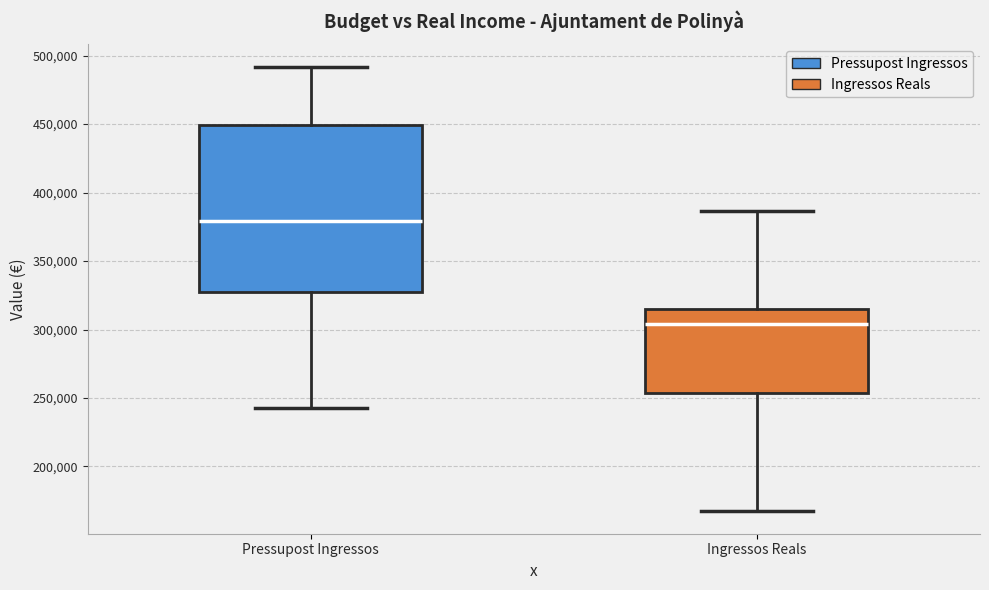

Reading left to right, read every box against the y-axis: the position of its median line, the range the box covers, and the ends of its whiskers. The values are not printed on the chart, so give them approximately, as read against the axis.

Pressupost Ingressos: median 380000, box 330000 to 450000, whiskers 245000 to 490000
Ingressos Reals: median 305000, box 255000 to 315000, whiskers 165000 to 385000